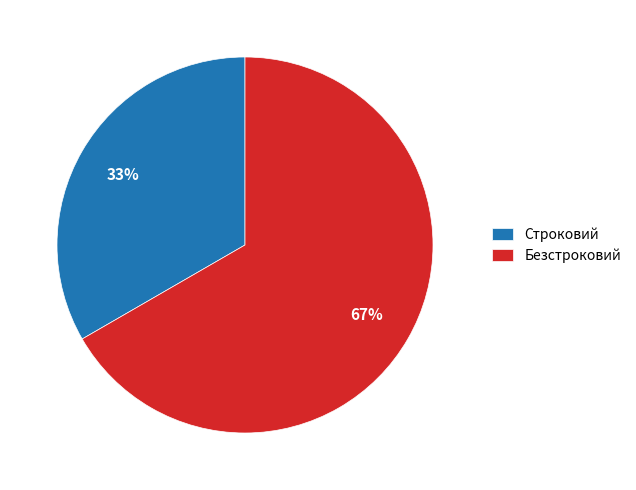

The Строковий slice represents 33% of the pie. True or false?

True